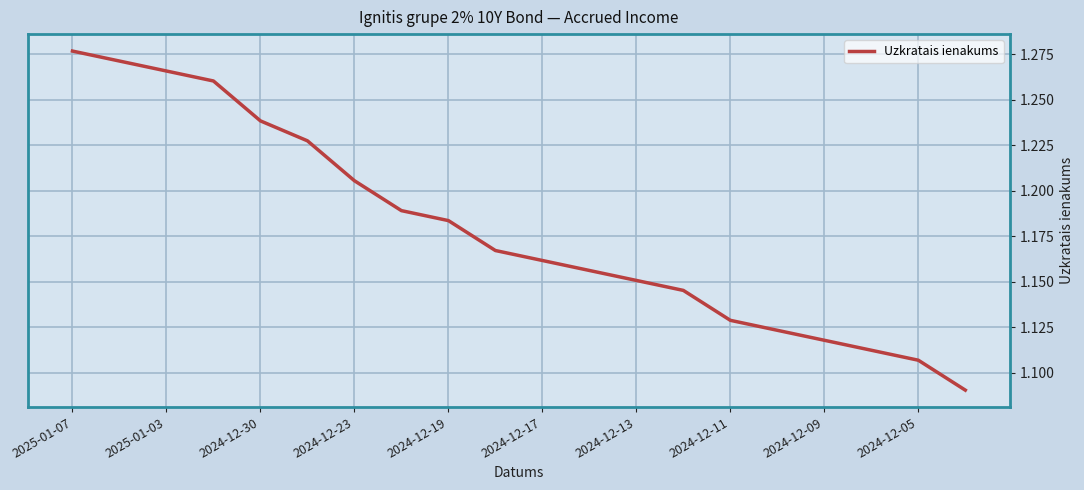

How many lines are shown in the chart?

1